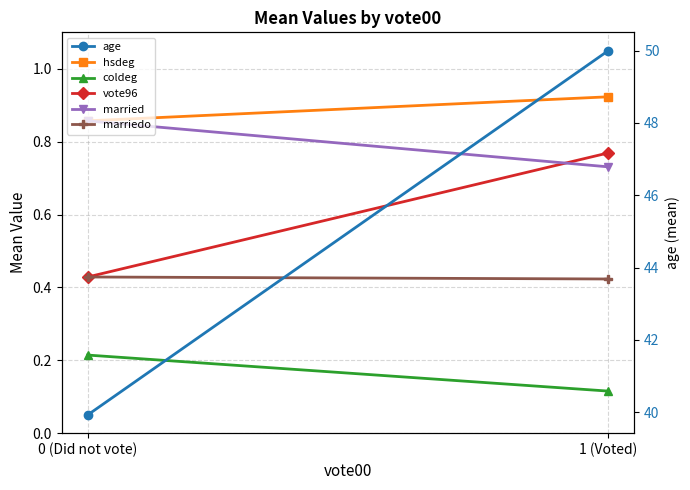

Reading left to right, transcribe all the data shown in this chart.

hsdeg: 0 (Did not vote)=0.9	1 (Voted)=0.9
coldeg: 0 (Did not vote)=0.2	1 (Voted)=0.1
vote96: 0 (Did not vote)=0.4	1 (Voted)=0.8
married: 0 (Did not vote)=0.9	1 (Voted)=0.7
marriedo: 0 (Did not vote)=0.4	1 (Voted)=0.4
age: 0 (Did not vote)=39.9	1 (Voted)=50.0